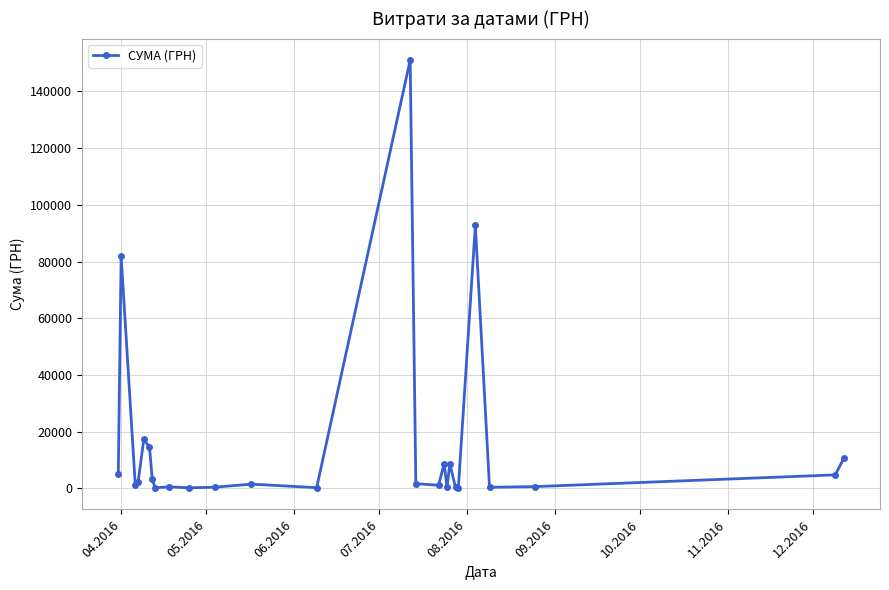

What is the value of the 26th point from the left?

10530.0